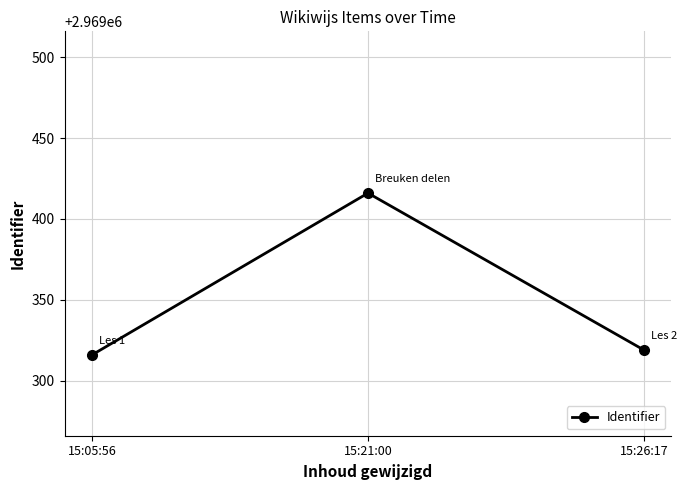

The chart shows a value of 2969319 at 15:26:17. True or false?

True